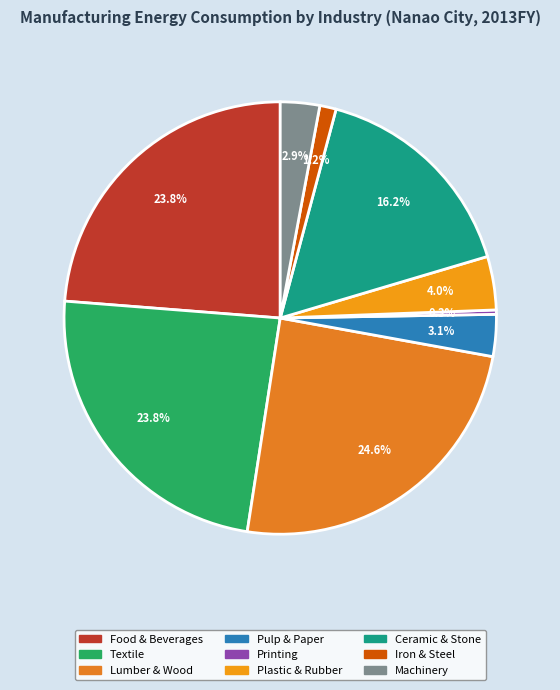

Which category has the biggest portion of the pie?

Lumber & Wood